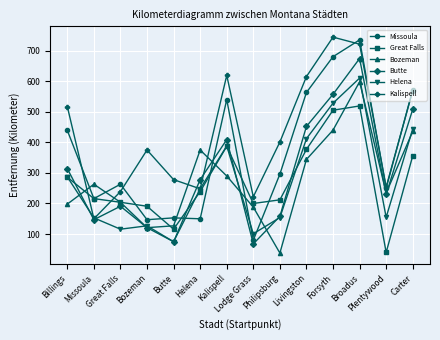

Where does the Helena series first go above 248?

Billings